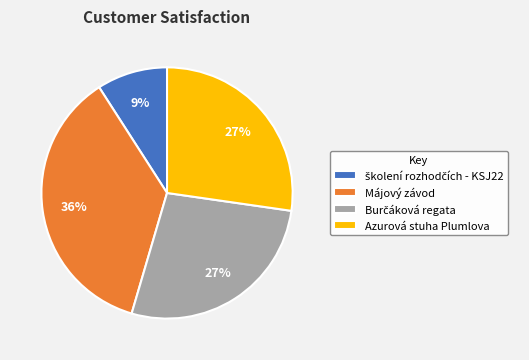

Is it true that Azurová stuha Plumlova is 39% of the pie?

False